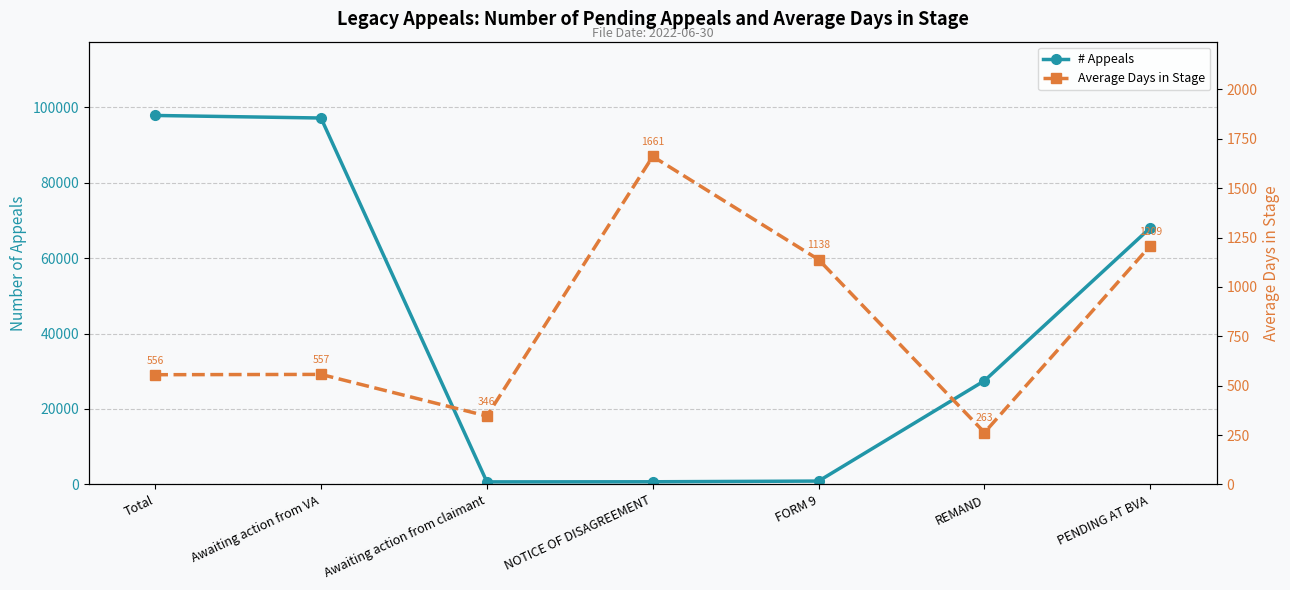

Is the value of Average Days in Stage at Total greater than the value of # Appeals at Awaiting action from claimant?

No